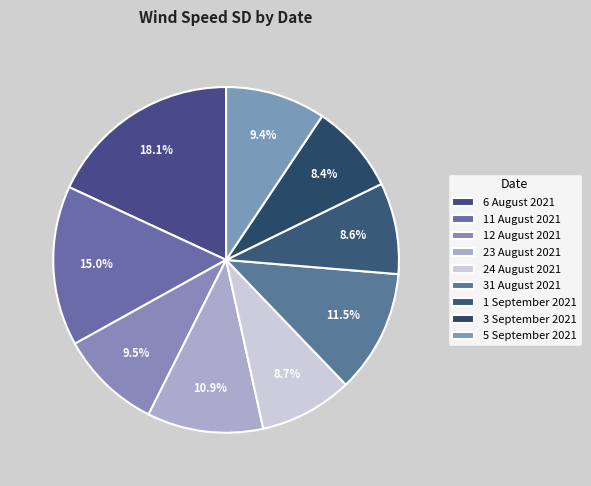

Combined, what portion of the pie is 6 August 2021 and 24 August 2021?

26.8%